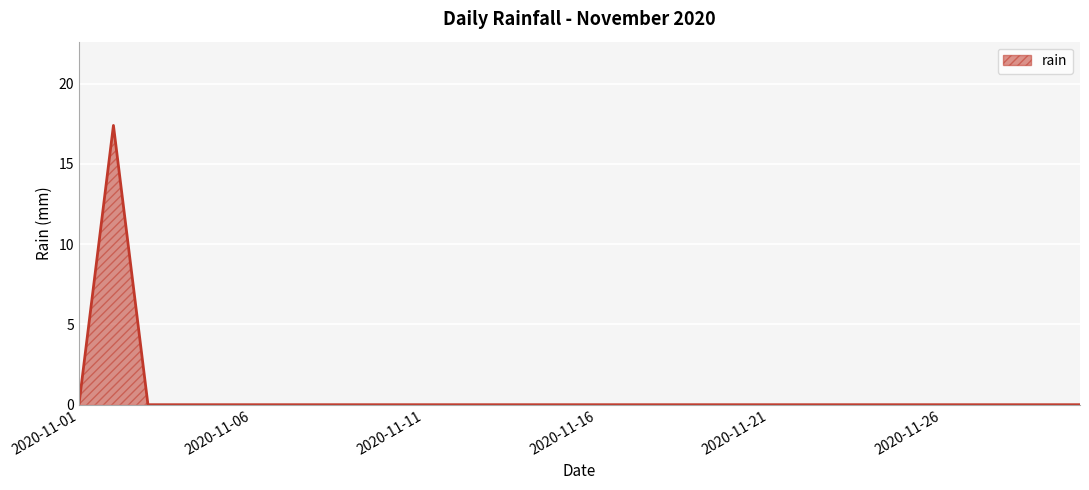

Reading right to left, what are all the values shown in this chart?

0.0	0.0	0.0	0.0	0.0	0.0	0.0	0.0	0.0	0.0	0.0	0.0	0.0	0.0	0.0	0.0	0.0	0.0	0.0	0.0	0.0	0.0	0.0	0.0	0.0	0.0	0.0	0.0	17.4	0.0